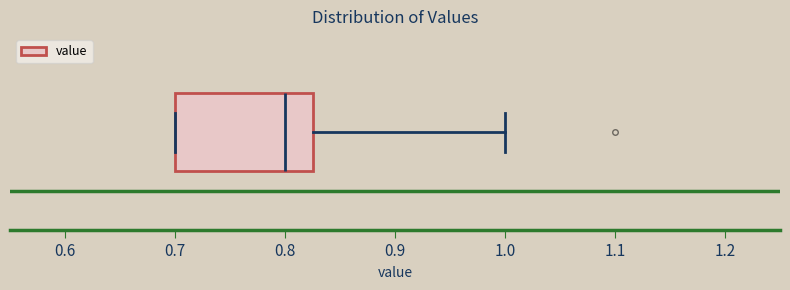

Read this box plot against the x-axis: the position of the median line, the range covered by the box, and the ends of both whiskers. The values are not printed on the chart, so give them approximately, as read against the axis.

median 0.80, box 0.70 to 0.83, whiskers 0.70 to 1.00